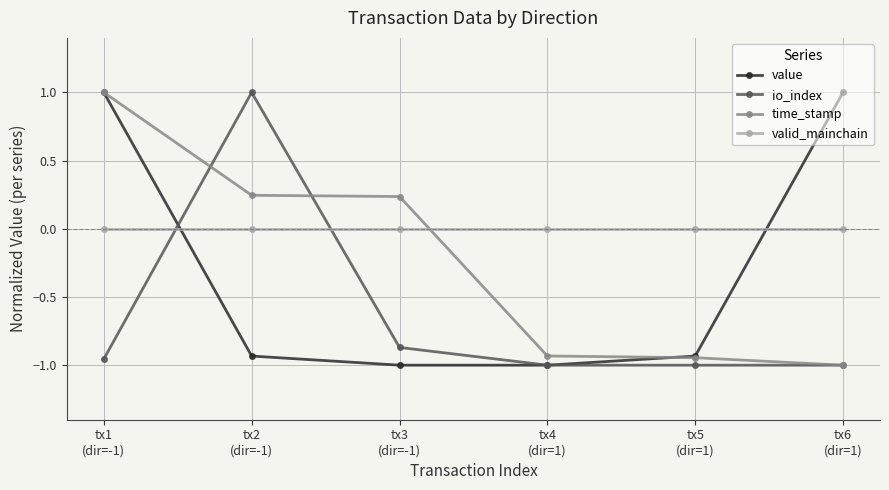

Which series ends up on top after the final intersection of valid_mainchain and time_stamp?

valid_mainchain